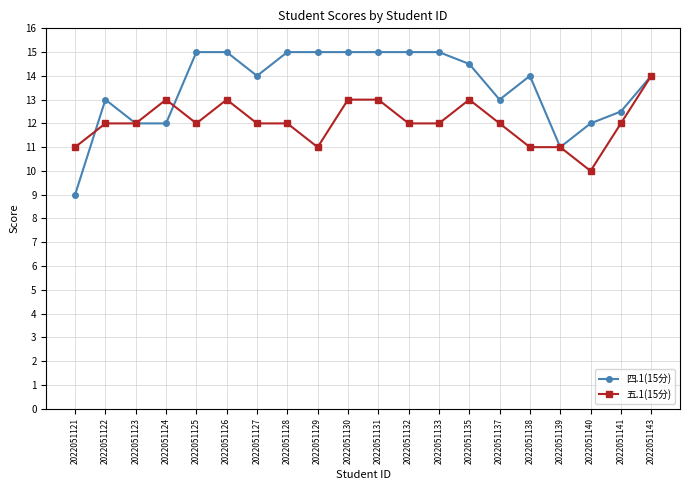

What is the value of the 五.1(15分) point at the 13th from the left?

12.0